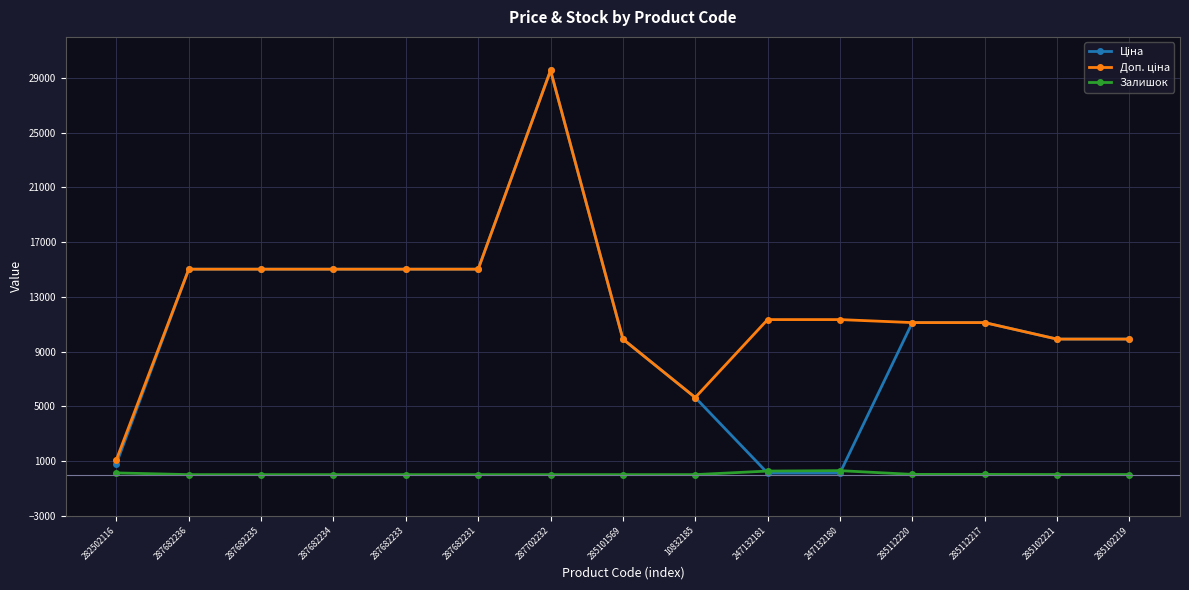

What is the sum of the Залишок values at 285112220 and 247132181?

277.0